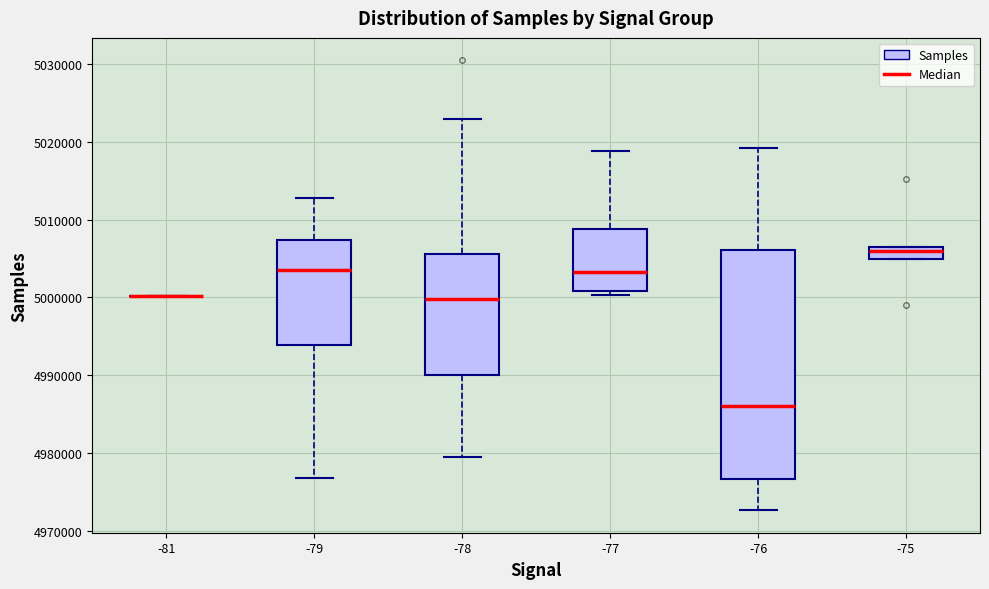

Where does the upper whisker of the box at x = -76 end on the y-axis? The values are not printed on the chart, so give them approximately, as read against the axis.

5019000